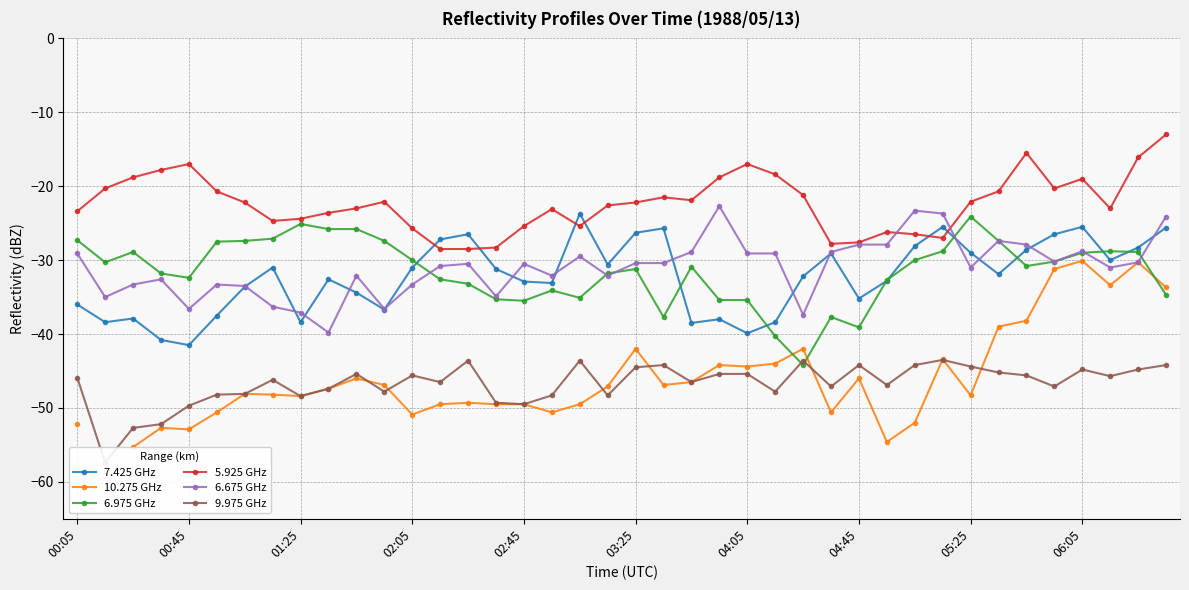

How many interior local valleys does the 6.975 GHz series have?

8